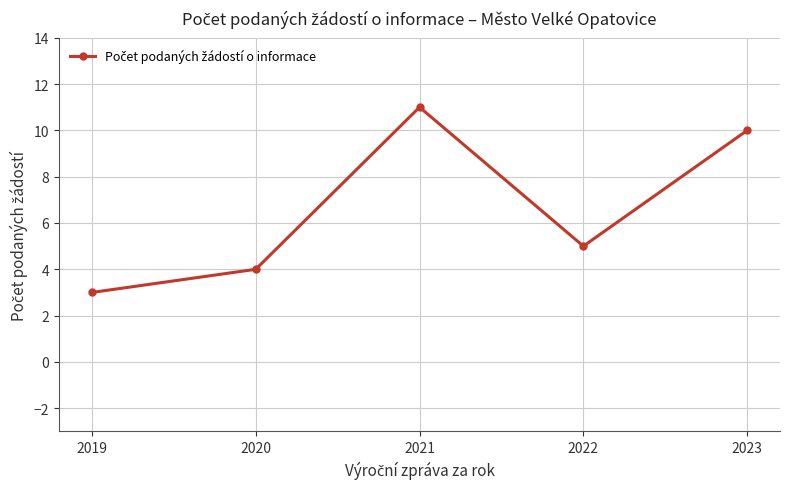

List the labels in order of value, smallest first.

2019, 2020, 2022, 2023, 2021